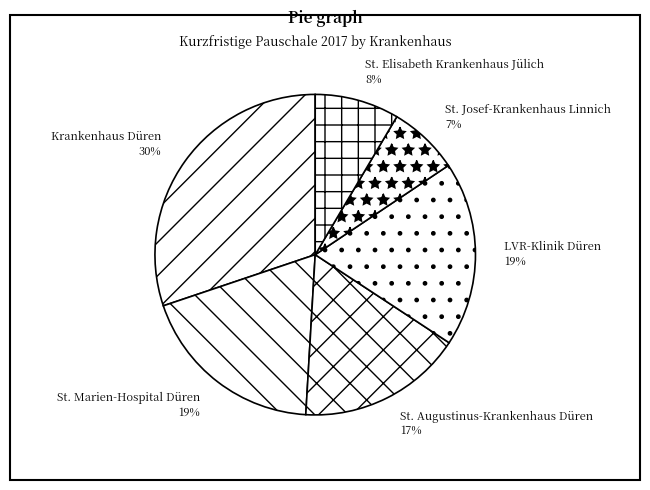

What is the largest slice in the pie chart?

Krankenhaus Düren